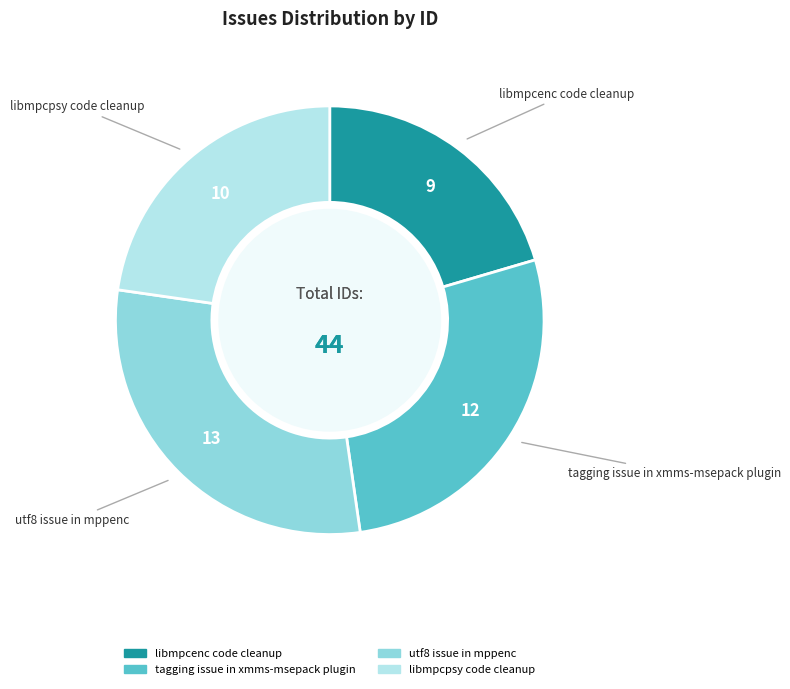

Is it true that libmpcpsy code cleanup is 23% of the pie?

True